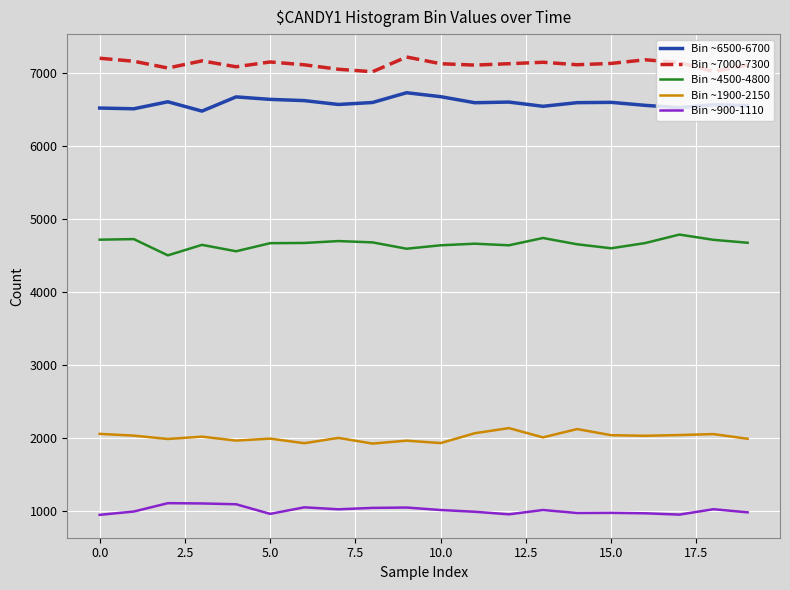

What is the smallest value displayed?

942